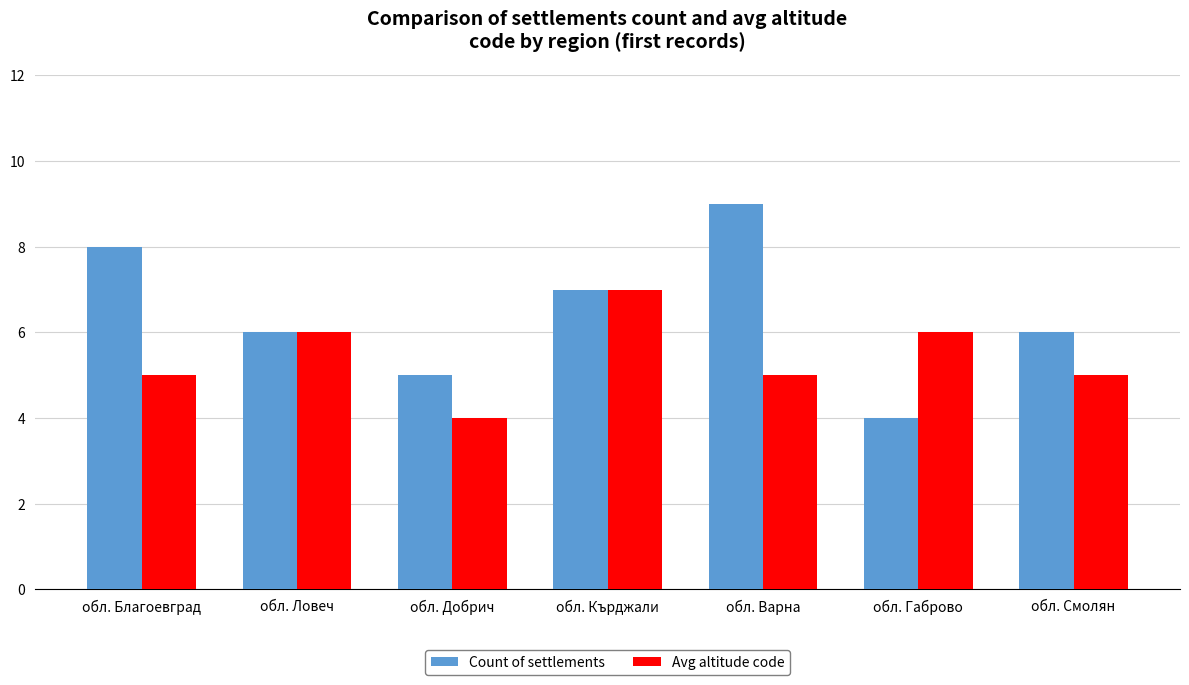

What position from the left is обл. Варна?

5